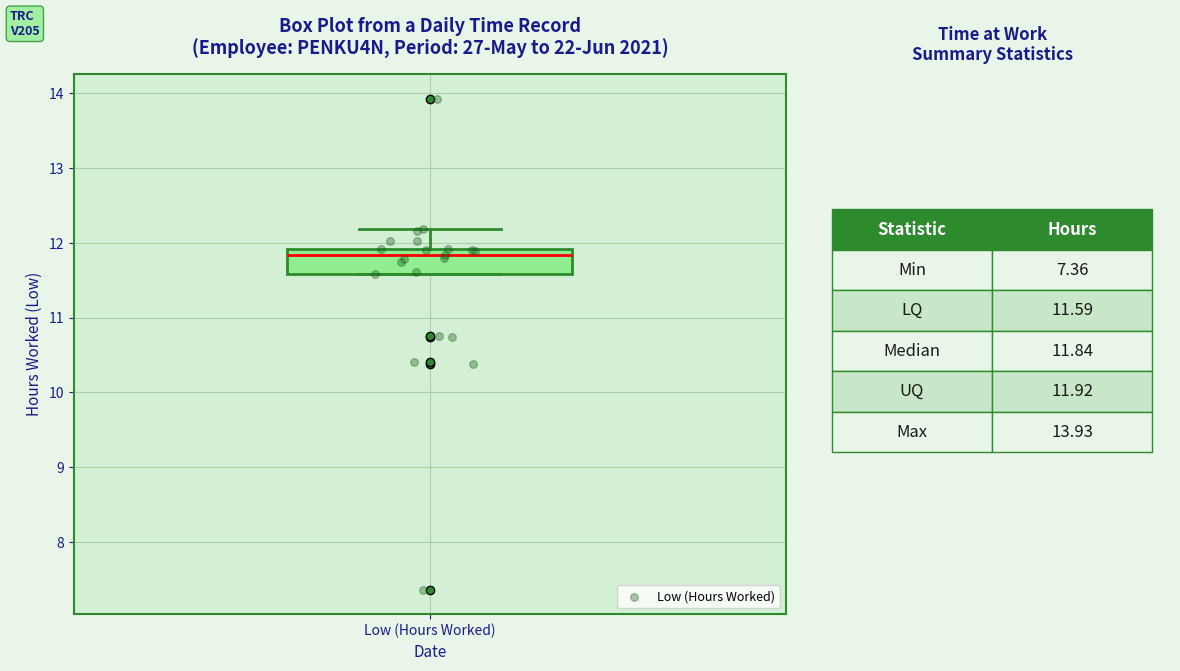

Transcribe this box plot: give where the median line is, the range the box spans, and where the two whiskers end, as read against the y-axis. The values are not printed on the chart, so give them approximately, as read against the axis.

median 11.8, box 11.6 to 11.9, whiskers 11.6 to 12.2